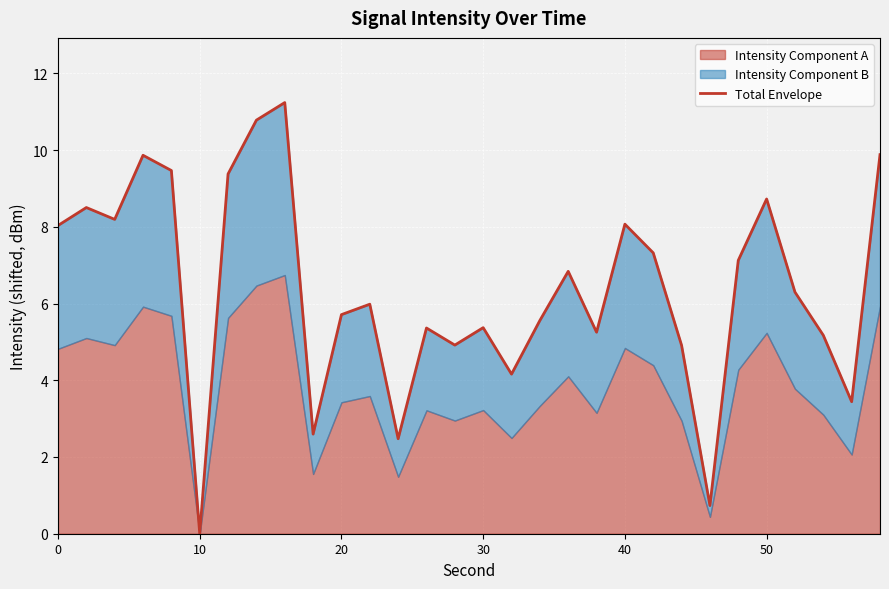

Which has a higher value, 20 or 40?

40